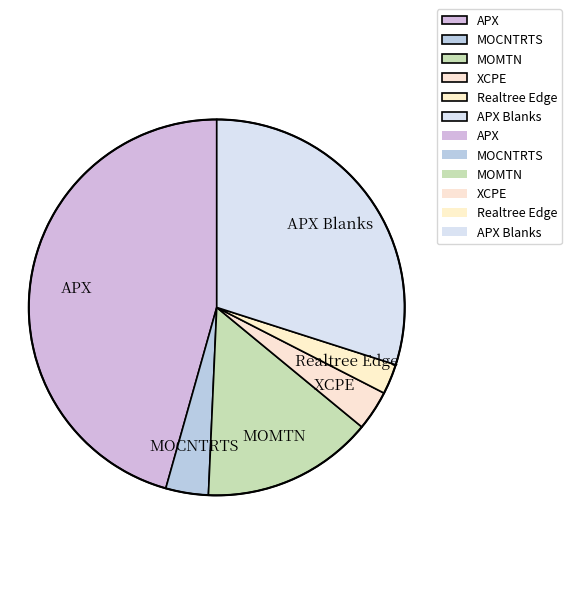

Is the sum of APX Blanks and XCPE greater than half?

No